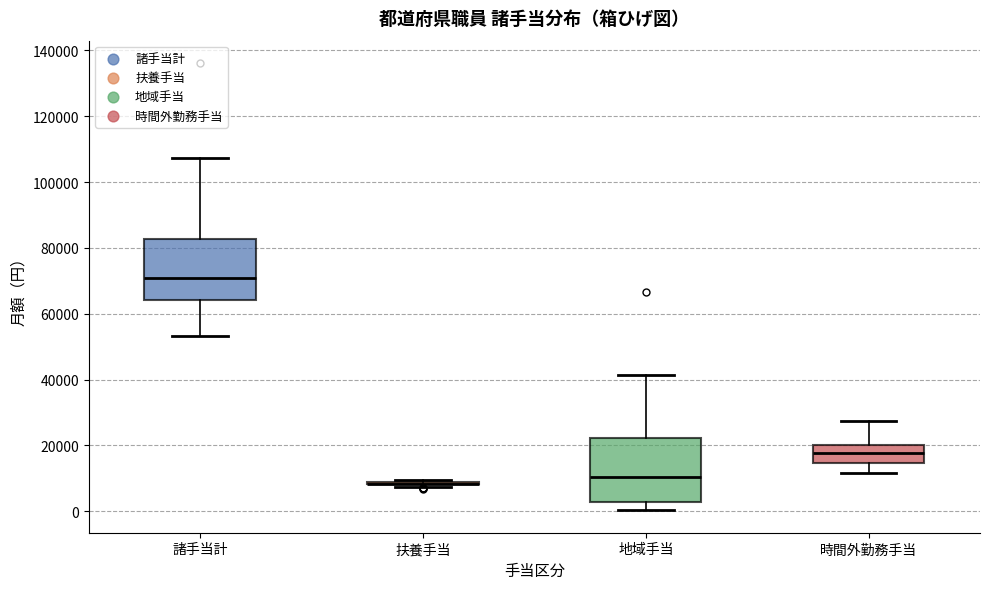

Reading left to right, transcribe this box plot: for each box, give where its median line is, the range the box spans, and where its two whiskers end, as read against the y-axis. The values are not printed on the chart, so give them approximately, as read against the axis.

諸手当計: median 70000, box 64000 to 82000, whiskers 54000 to 108000
扶養手当: box collapsed to a line at 8000, whiskers 8000 to 10000
地域手当: median 10000, box 2000 to 22000, whiskers 0 to 42000
時間外勤務手当: median 18000, box 14000 to 20000, whiskers 12000 to 28000